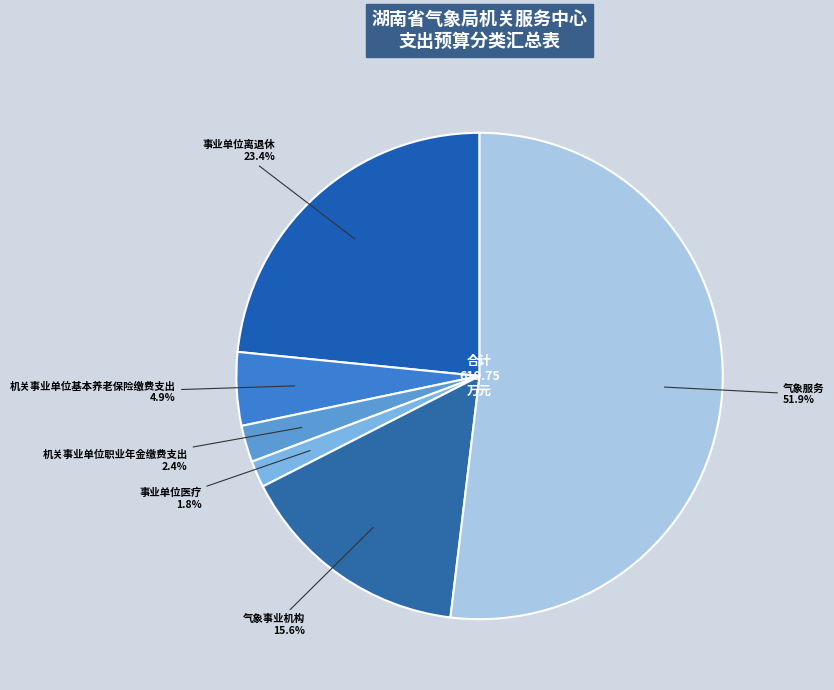

Is it true that 机关事业单位职业年金缴费支出 is 17% of the pie?

False